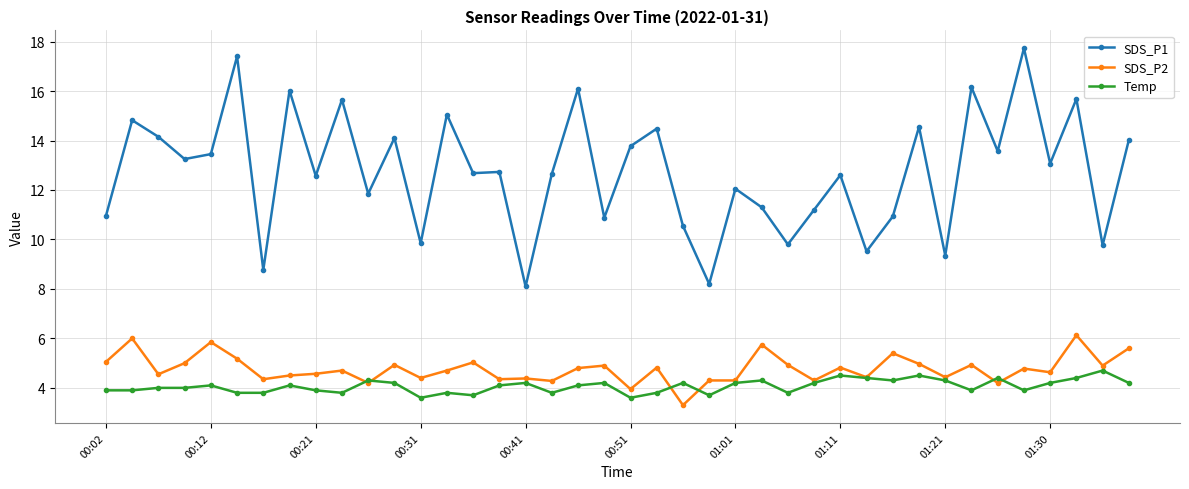

What is the value of the SDS_P1 point at the 7th from the left?

8.8